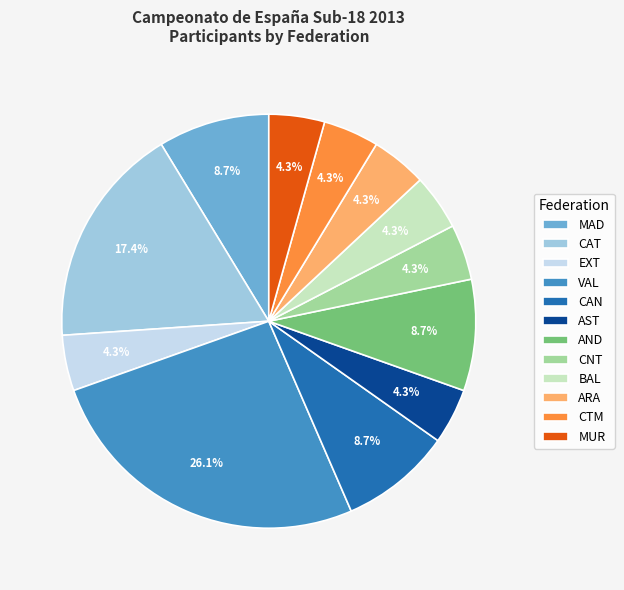

What portion of the pie excludes MAD?

91.3%